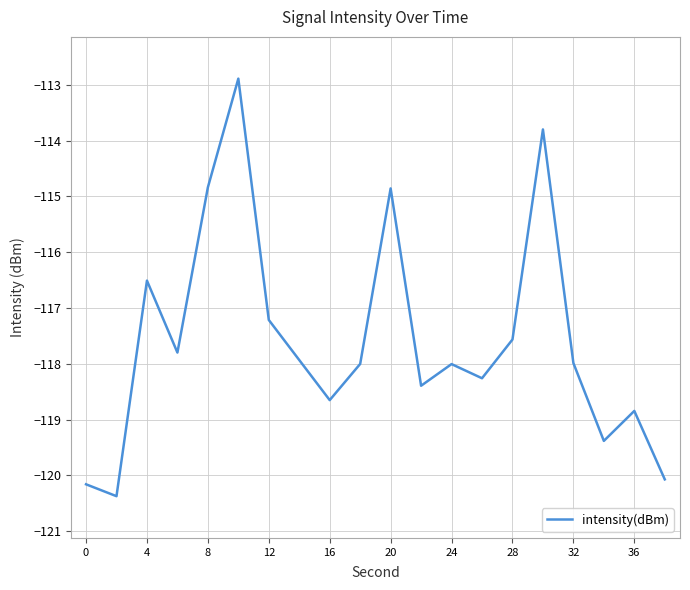

What is the smallest value displayed?

-120.4